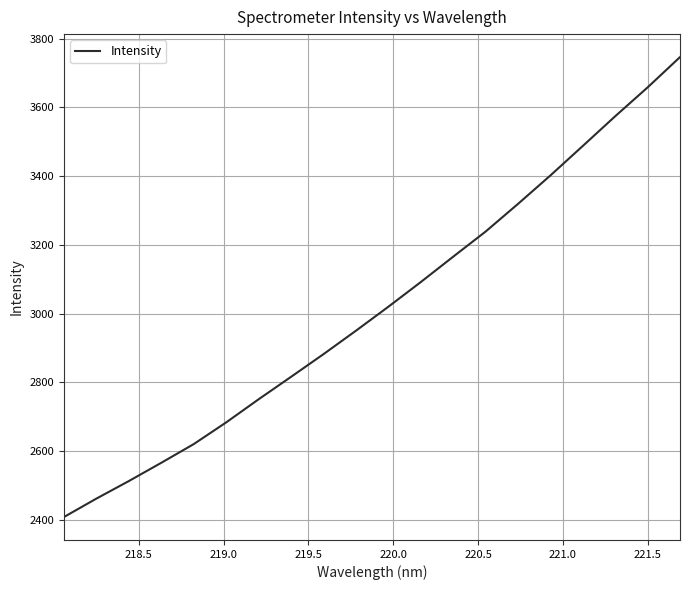

True or false: there are more than 2 points higher than both neighbors.

False